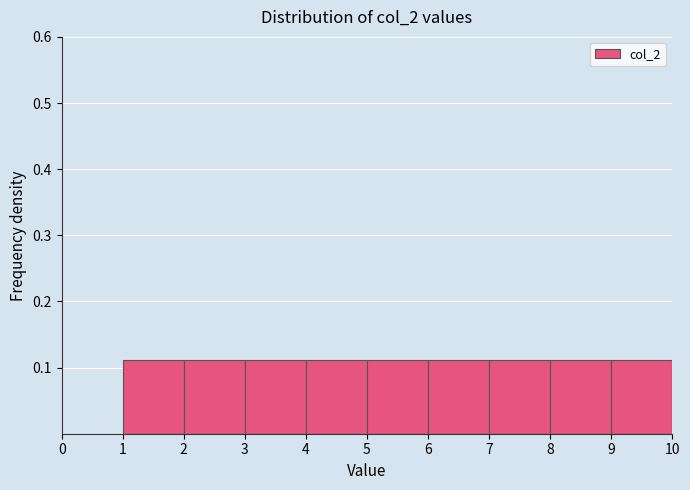

How tall is the bar that spans 4 to 5 on the x-axis? The values are not printed on the chart, so give them approximately, as read against the axis.

0.11